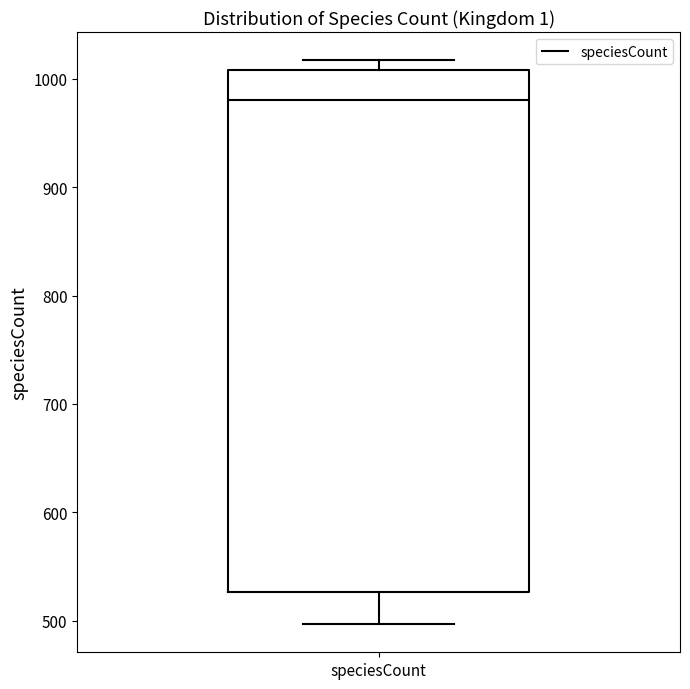

Read this box plot against the y-axis: the position of the median line, the range covered by the box, and the ends of both whiskers. The values are not printed on the chart, so give them approximately, as read against the axis.

median 980, box 530 to 1010, whiskers 500 to 1020